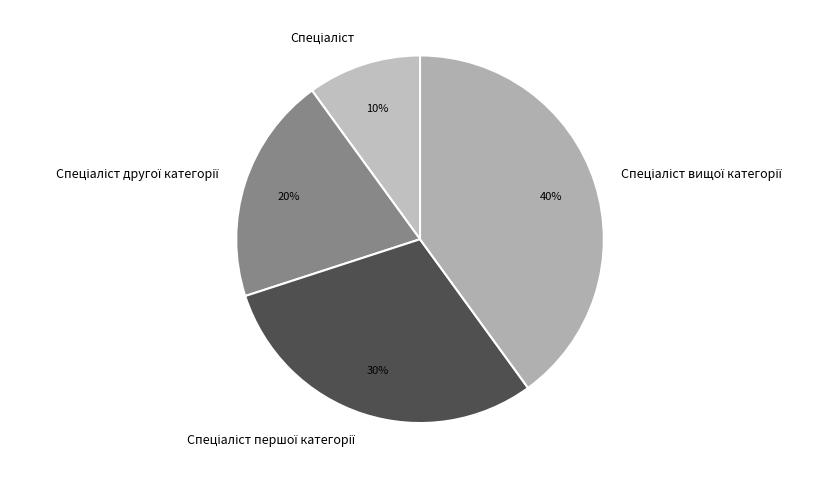

To the nearest percent, what is the difference between the largest and smallest slice percentages?

30%